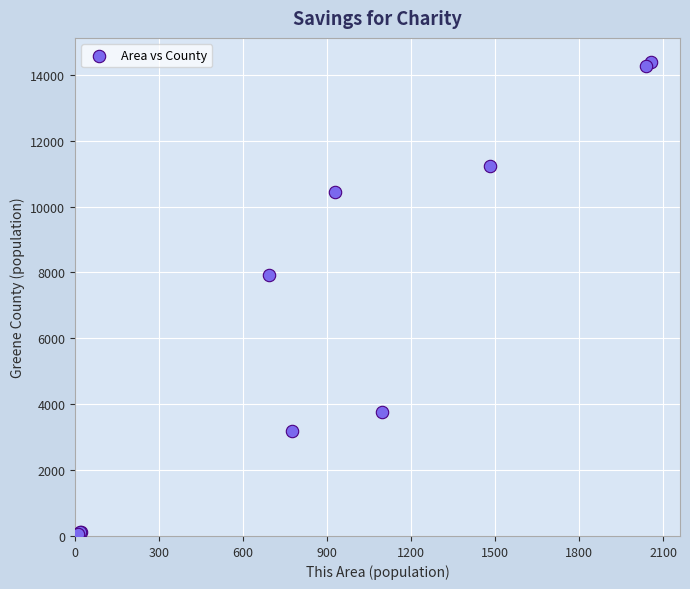

What Y value in the scatter plot is closest to 7200?

7930